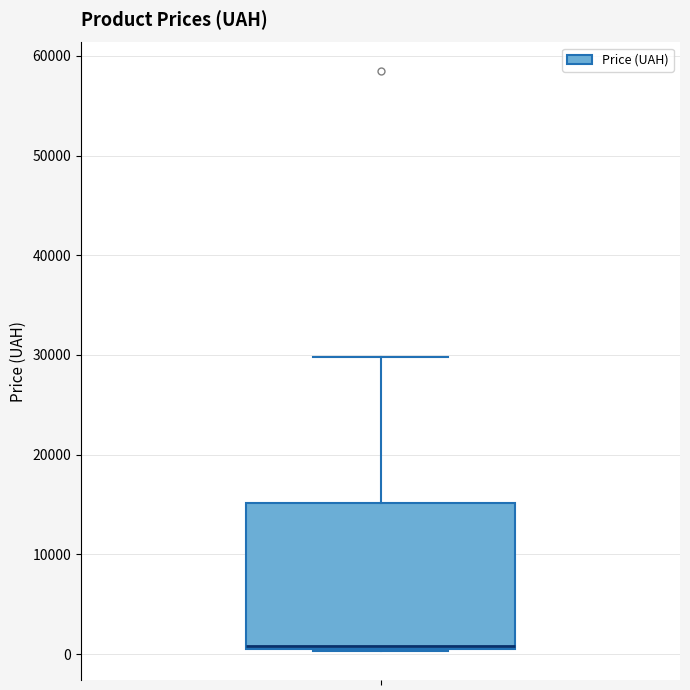

Where does the upper whisker of the box end on the y-axis? The values are not printed on the chart, so give them approximately, as read against the axis.

30000